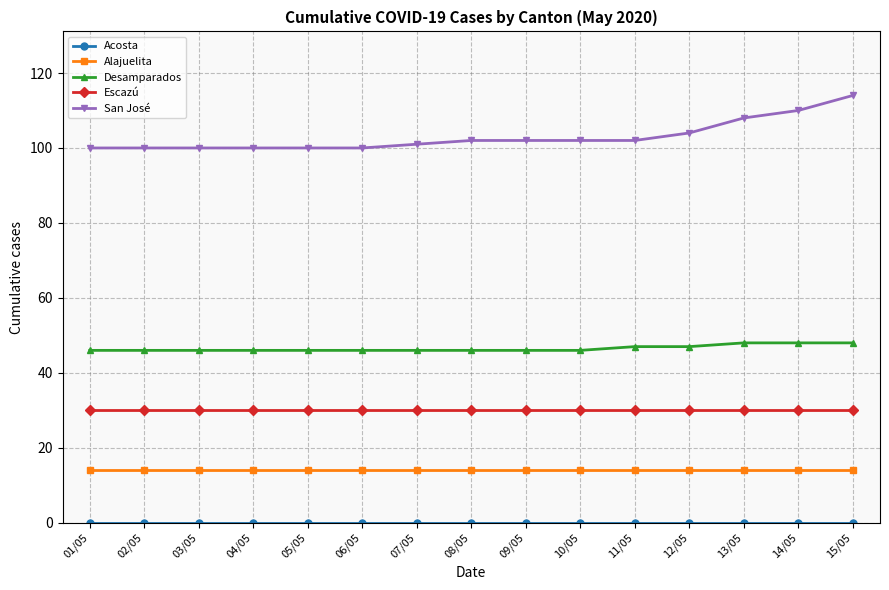

Does the chart have visible grid lines?

Yes